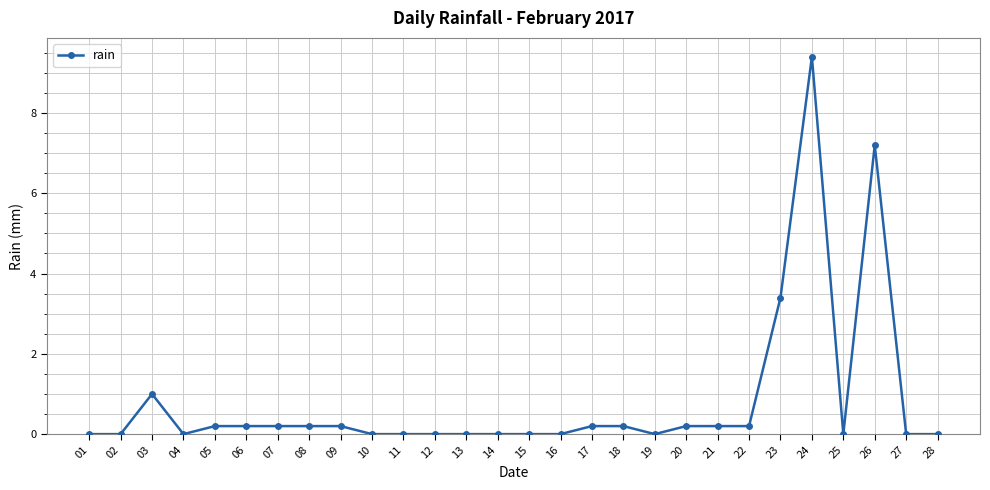

What value does the data have at 26?

7.2